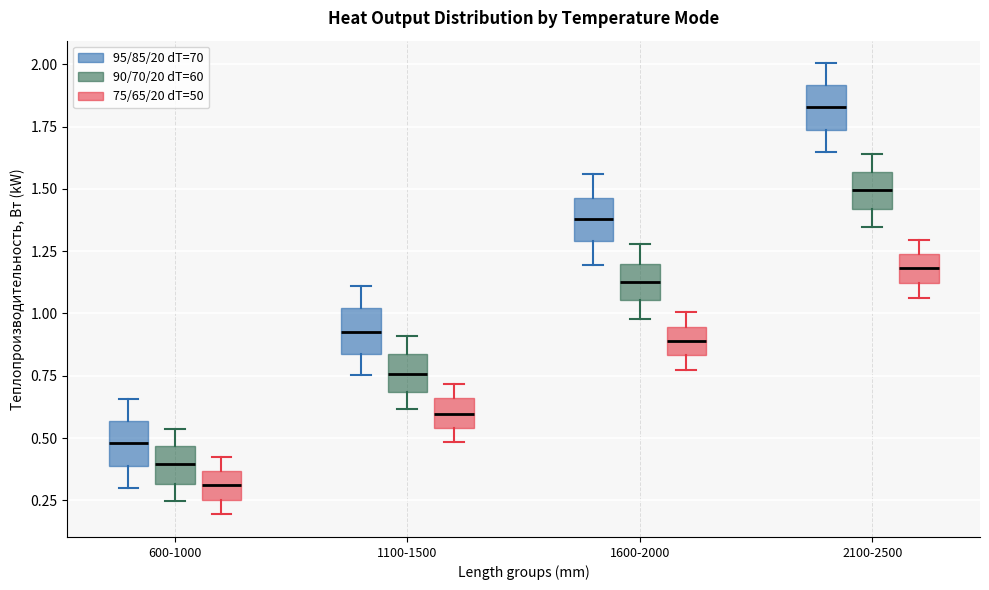

Which box has the lowest median line?

600-1000 (75/65/20 dT=50)